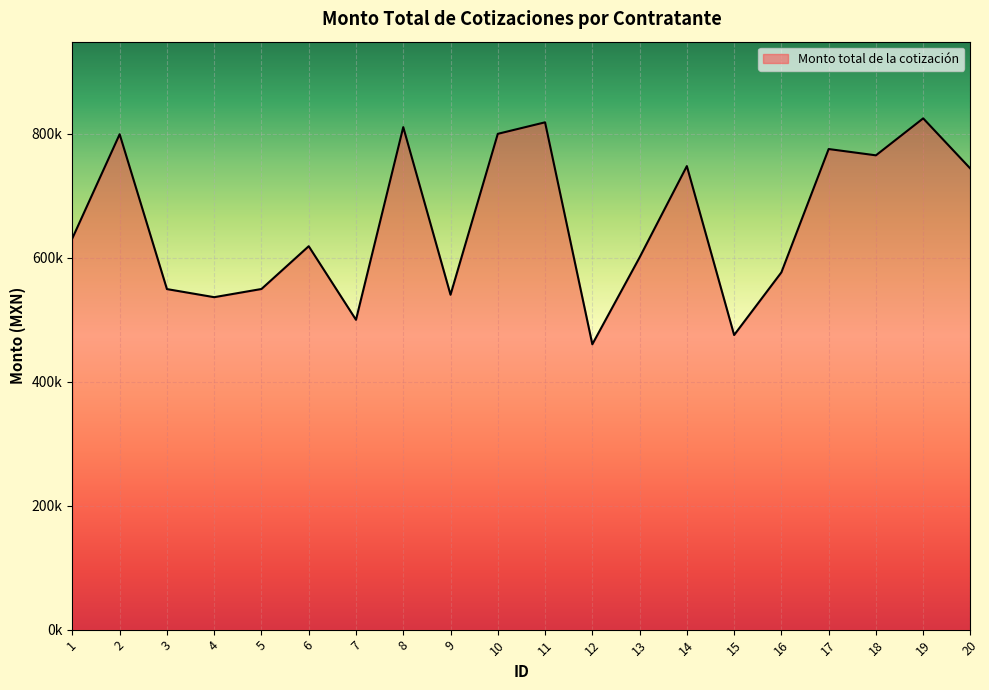

Reading right to left, transcribe all the data shown in this chart.

743793.7	825010.2	765348.2	775507.5	576530.6	475403.4	747978.0	600607.9	460464.6	818618.2	800043.1	540382.2	810854.6	499969.8	618687.1	549665.1	536449.1	549512.5	799390.2	631597.7